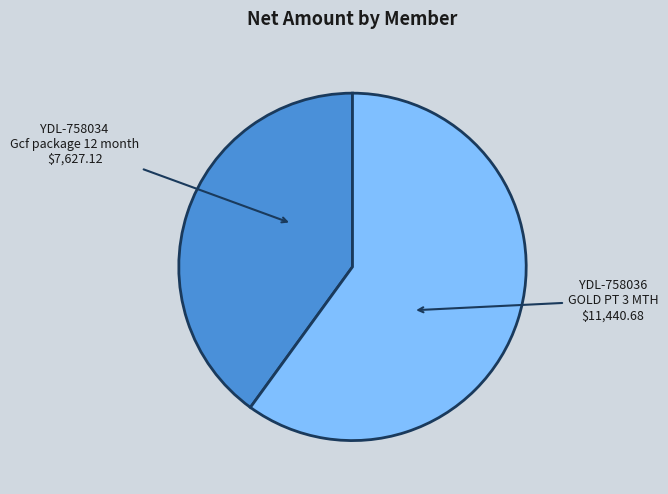

Does YDL-758036 GOLD PT 3 MTH $11,440.68 represent more than half of the total?

Yes